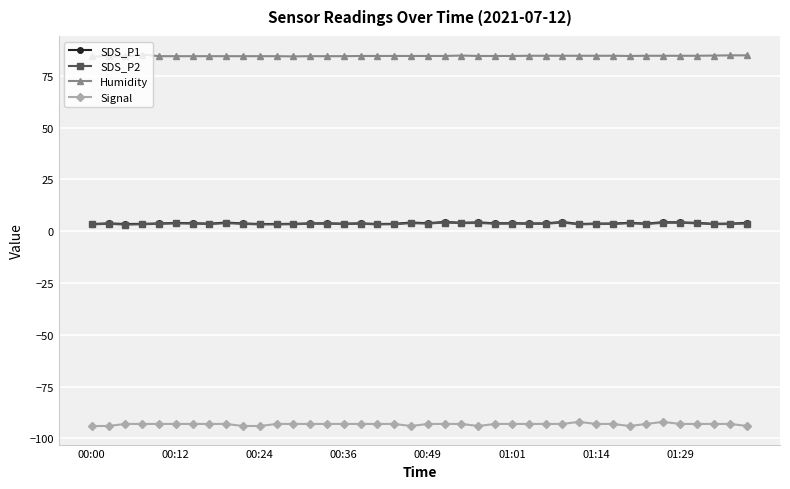

True or false: SDS_P2 and SDS_P1 cross at least once.

False